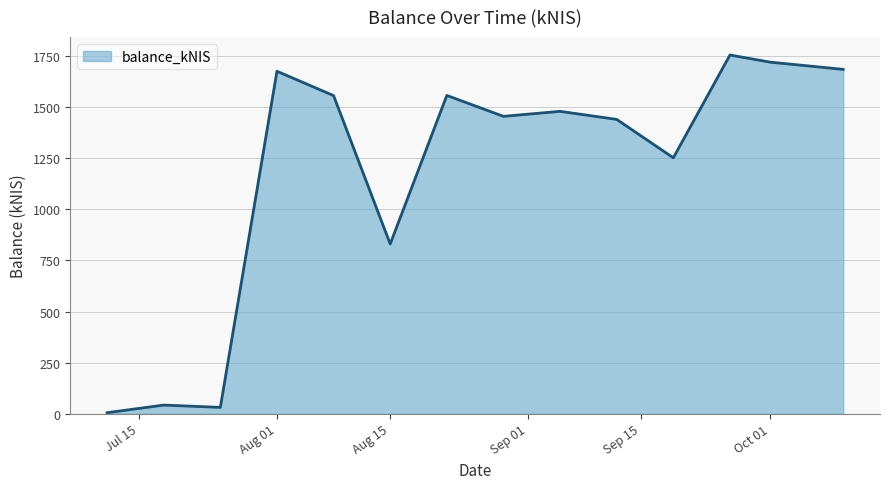

What is the maximum value shown in the chart?

1754.8